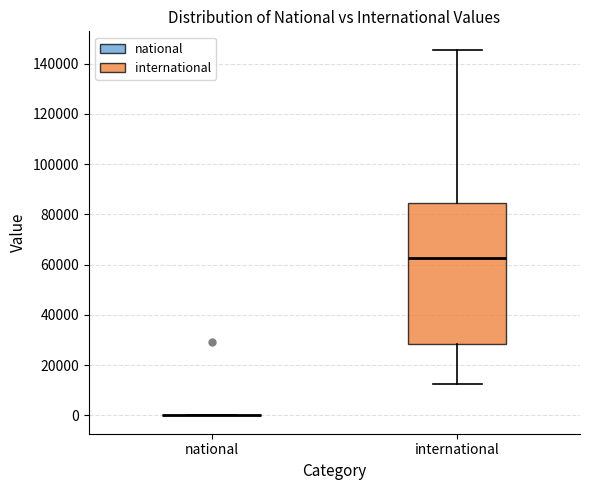

Reading left to right, read every box against the y-axis: the position of its median line, the range the box covers, and the ends of its whiskers. The values are not printed on the chart, so give them approximately, as read against the axis.

national: box collapsed to a line at 0, whiskers 0 to 0
international: median 62000, box 28000 to 84000, whiskers 12000 to 146000